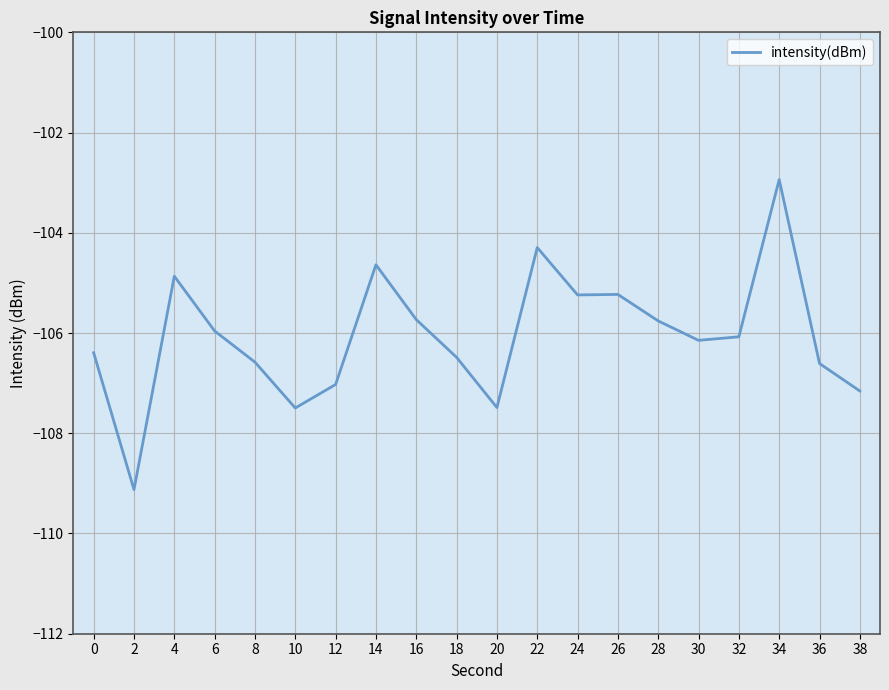

What is the smallest value displayed?

-109.1